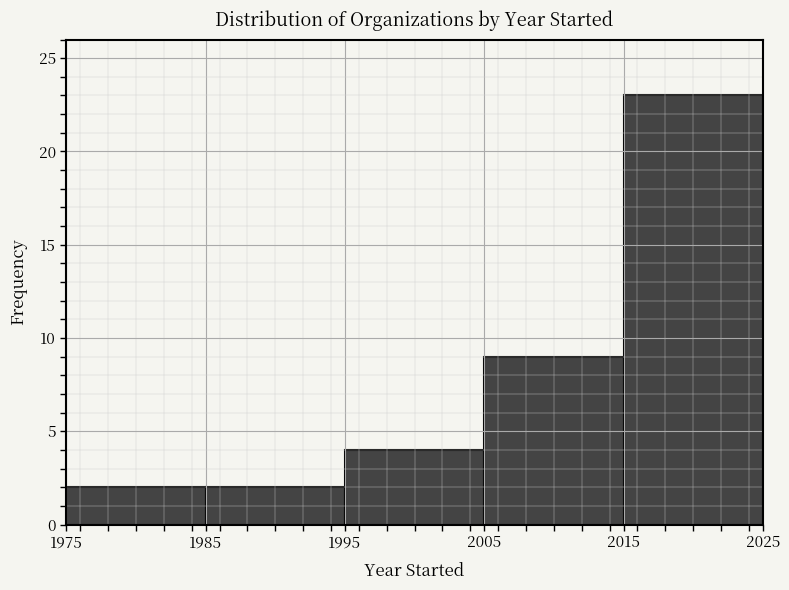

Reading left to right, transcribe this chart: for each bar, give the range it covers on the x-axis and its height. The values are not printed on the chart, so give them approximately, as read against the axis.

1975 to 1985: 2
1985 to 1995: 2
1995 to 2005: 4
2005 to 2015: 9
2015 to 2025: 23